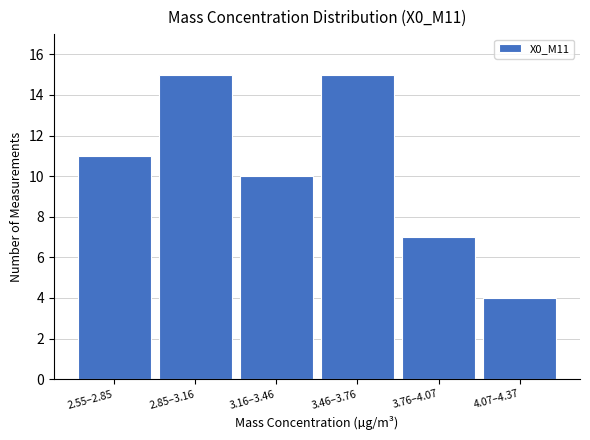

Reading left to right, list all the values displayed in this chart.

11	15	10	15	7	4